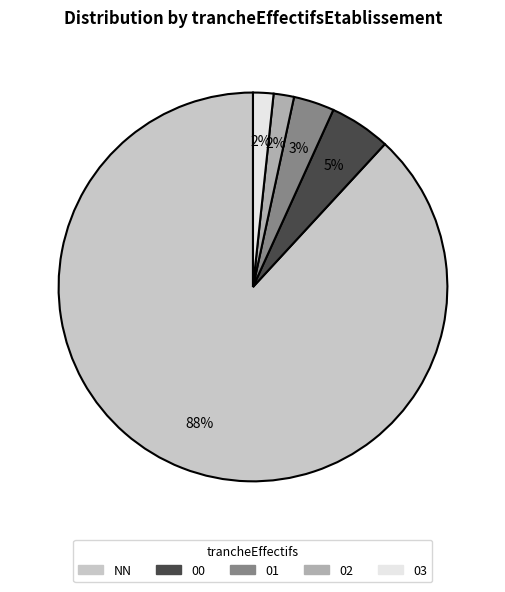

To the nearest percent, what portion does 03 represent?

2%